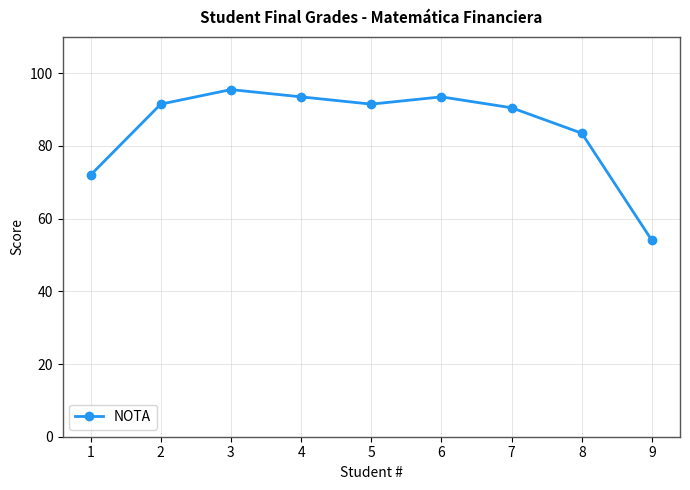

Count the number of values greater than 91.

5